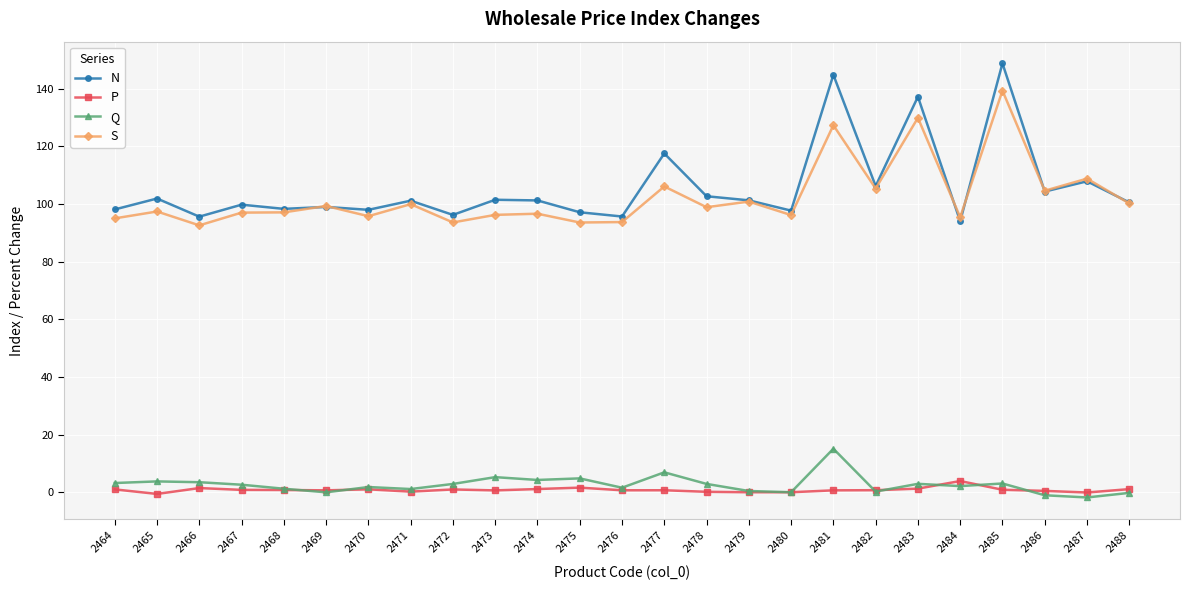

What is the spread (max minus min) of values at 2482?

106.0